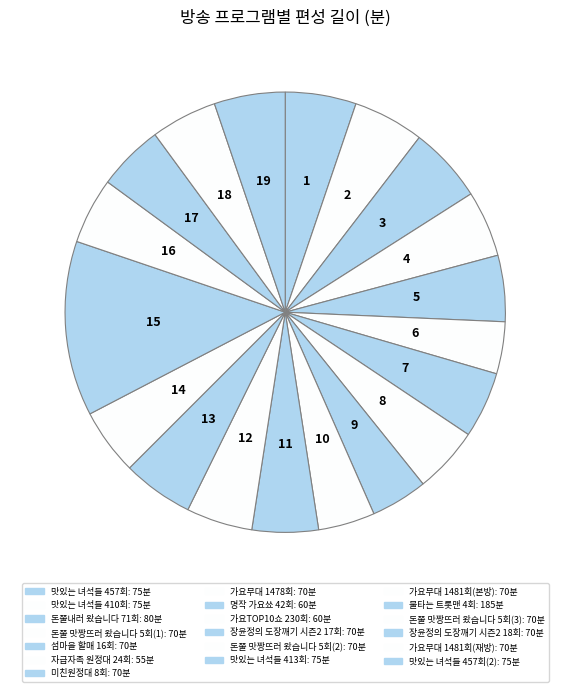

How many segments does this pie chart have?

19